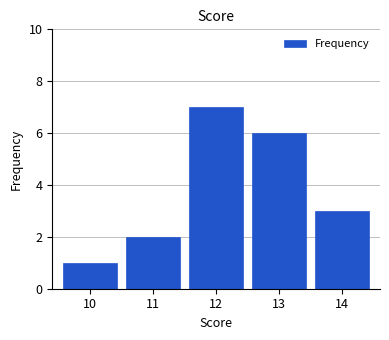

Reading left to right, extract all data points from this chart.

10=1	11=2	12=7	13=6	14=3